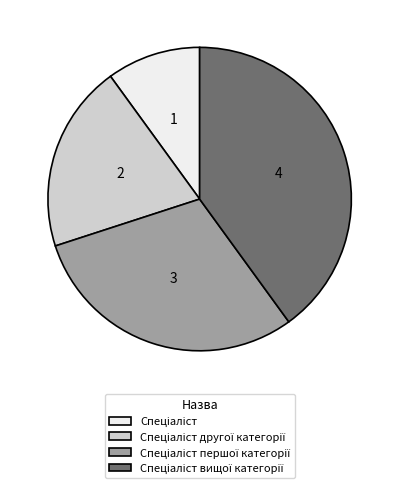

Does any single category account for the majority?

No